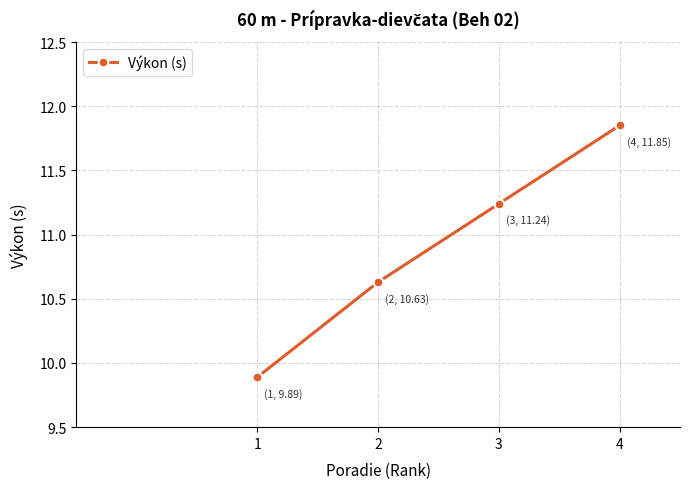

Does the chart have visible grid lines?

Yes